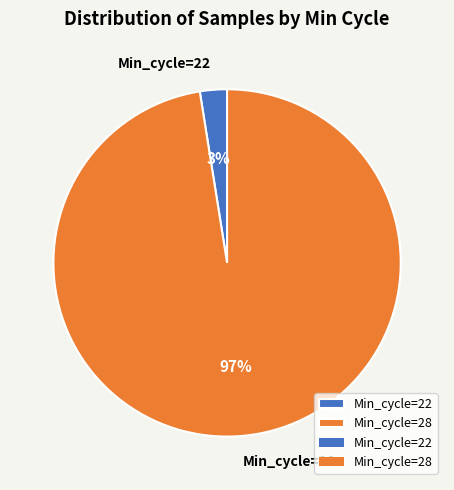

Do Min_cycle=22 and Min_cycle=28 together represent more than half of the pie?

Yes